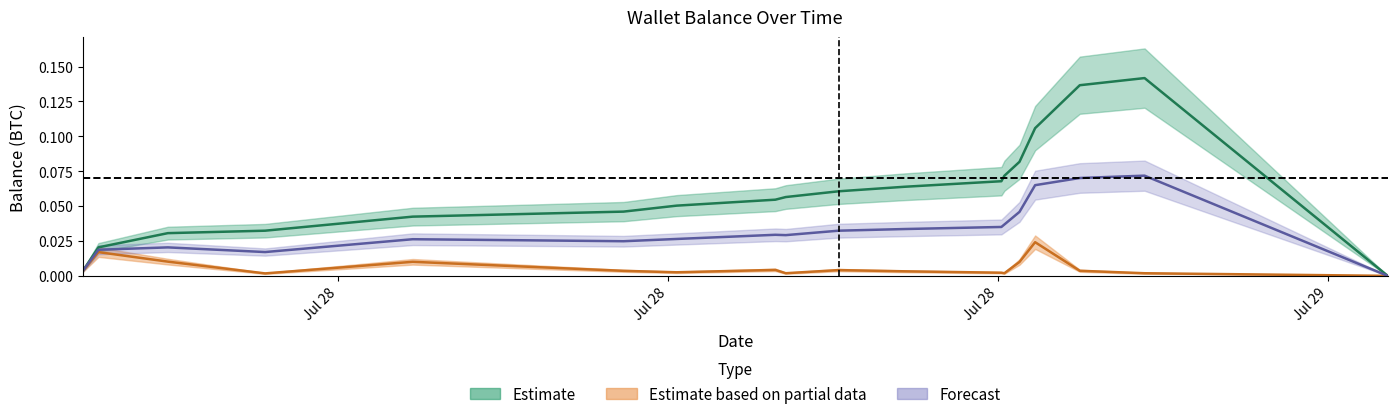

Where is the first local maximum for received_amount?

2023-07-28 16:32:59